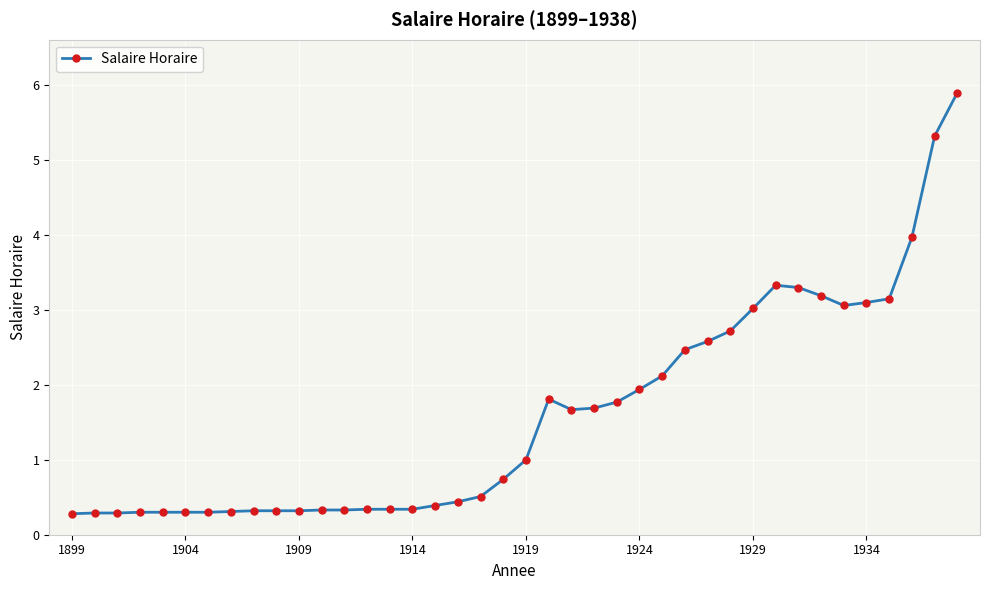

Is this an area chart (filled region under the line)?

No